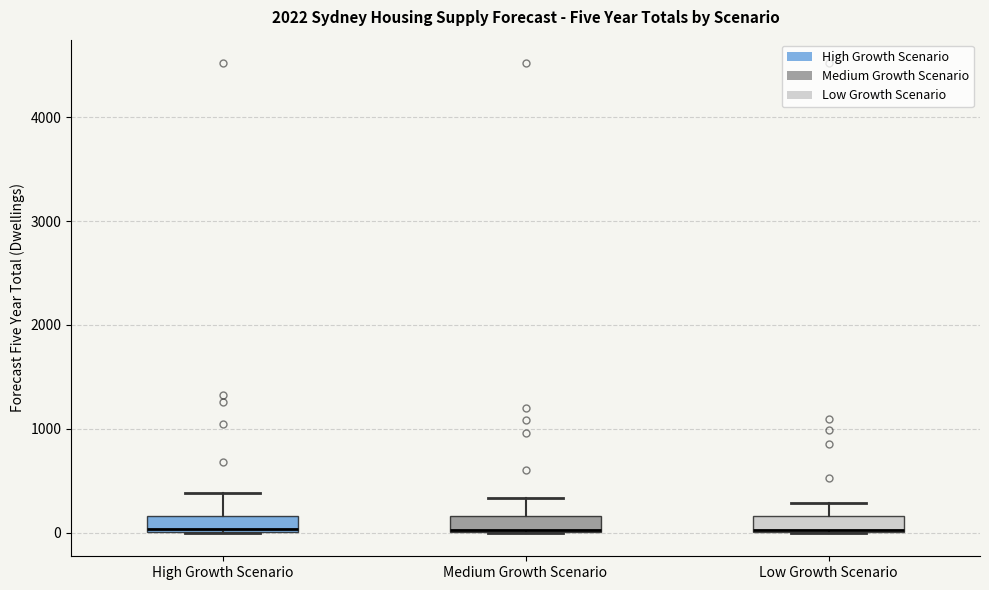

Reading left to right, read every box against the y-axis: the position of its median line, the range the box covers, and the ends of its whiskers. The values are not printed on the chart, so give them approximately, as read against the axis.

High Growth Scenario: median 0 (just above the box's lower edge), box 0 to 200, whiskers 0 to 400
Medium Growth Scenario: median 0, box 0 to 200, whiskers 0 to 300
Low Growth Scenario: median 0, box 0 to 200, whiskers 0 to 300